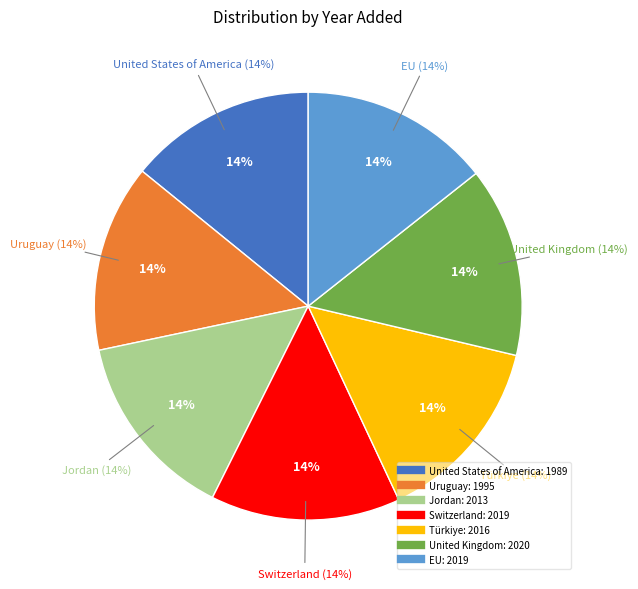

Is there a majority slice in this chart?

No